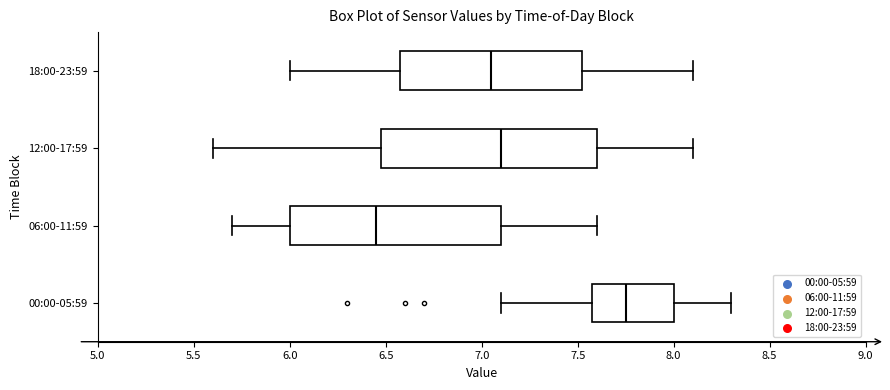

Which box has the furthest to the left median line?

06:00-11:59